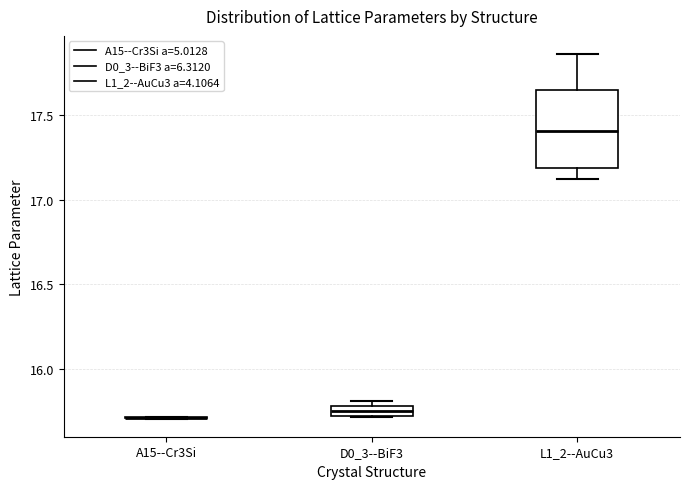

Comparing the boxes themselves (not the whiskers), which one is the tallest?

L1_2--AuCu3